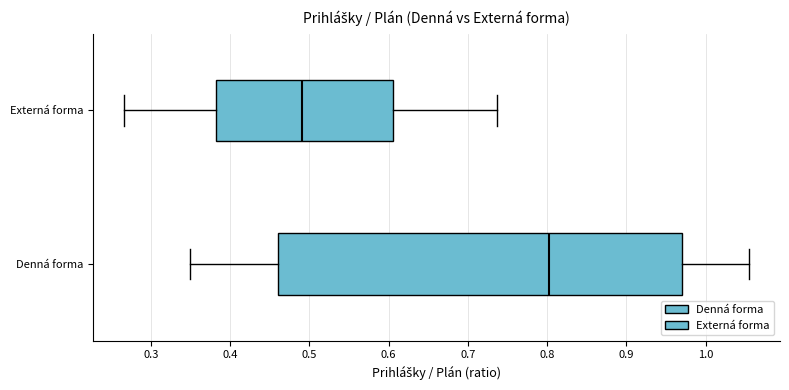

Reading bottom to top, transcribe this box plot: for each box, give where its median line is, the range the box spans, and where its two whiskers end, as read against the x-axis. The values are not printed on the chart, so give them approximately, as read against the axis.

Denná forma: median 0.80, box 0.46 to 0.97, whiskers 0.35 to 1.05
Externá forma: median 0.49, box 0.38 to 0.61, whiskers 0.27 to 0.74